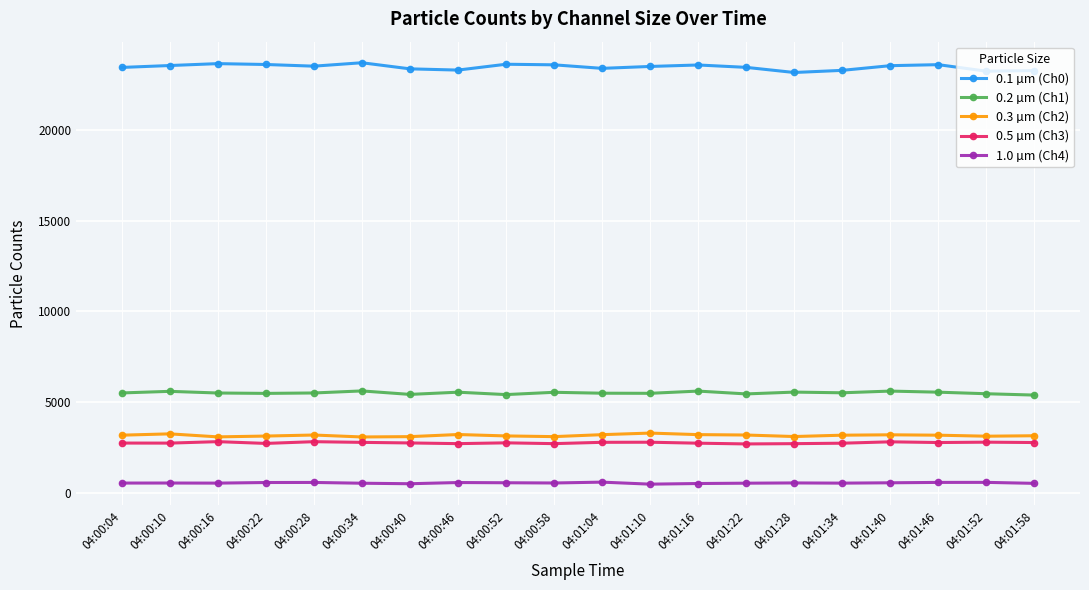

True or false: 1.0 µm (Ch4) has more than 0 points higher than both neighbors.

True